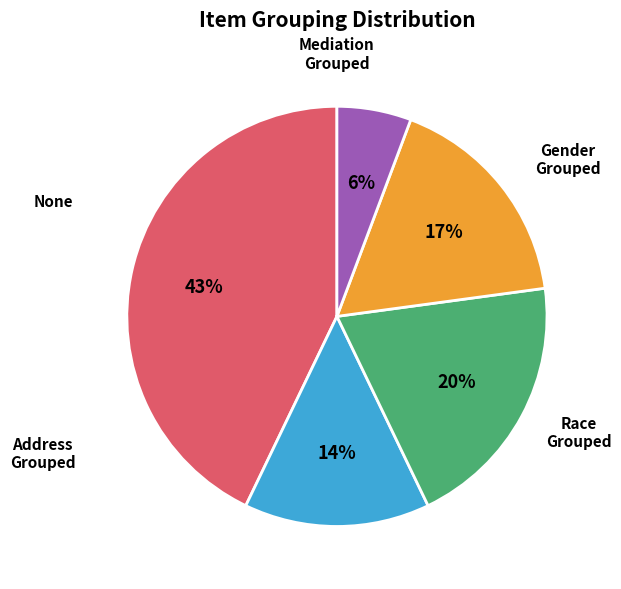

Does any single category account for the majority?

No